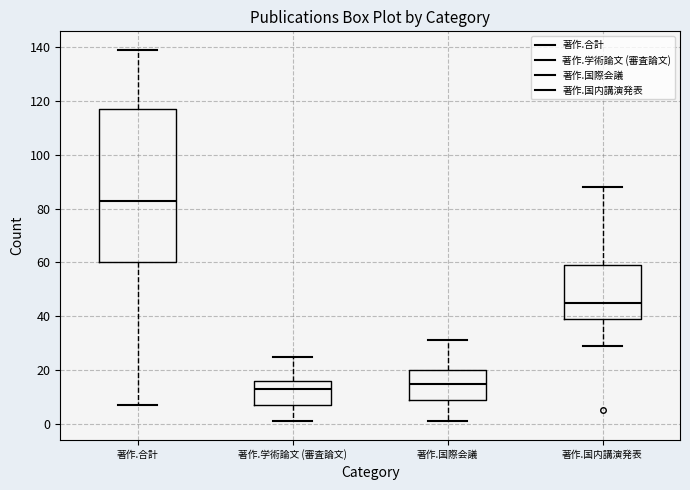

Reading left to right, read every box against the y-axis: the position of its median line, the range the box covers, and the ends of its whiskers. The values are not printed on the chart, so give them approximately, as read against the axis.

著作.合計: median 84, box 60 to 118, whiskers 8 to 140
著作.学術論文 (審査論文): median 14, box 8 to 16, whiskers 2 to 26
著作.国際会議: median 16, box 10 to 20, whiskers 2 to 32
著作.国内講演発表: median 46, box 40 to 60, whiskers 30 to 88